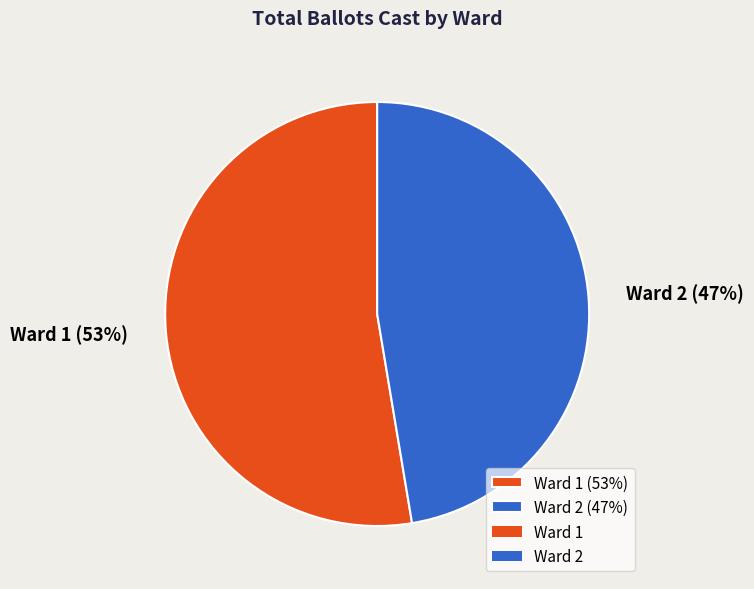

To the nearest percent, what percentage of the pie is Ward 1 (53%)?

53%